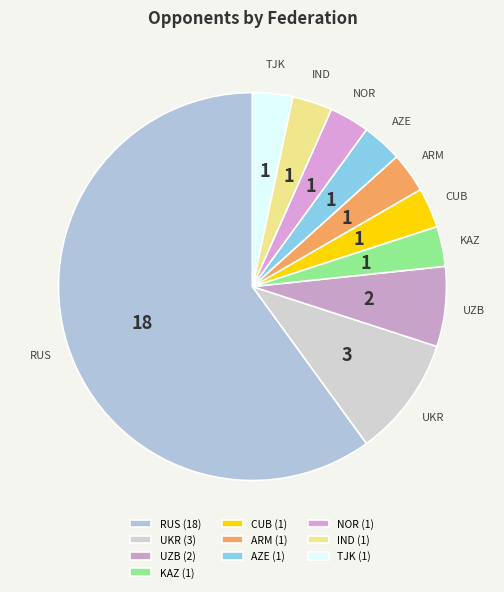

What is the ratio of the value at KAZ to the value at NOR?

1.0